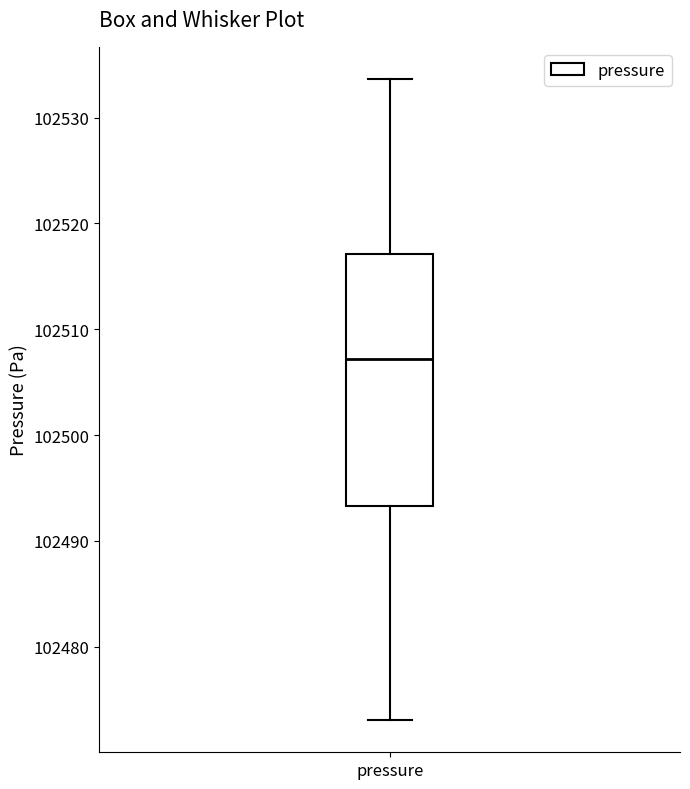

Where does the upper whisker of the box for pressure end on the y-axis? The values are not printed on the chart, so give them approximately, as read against the axis.

102534